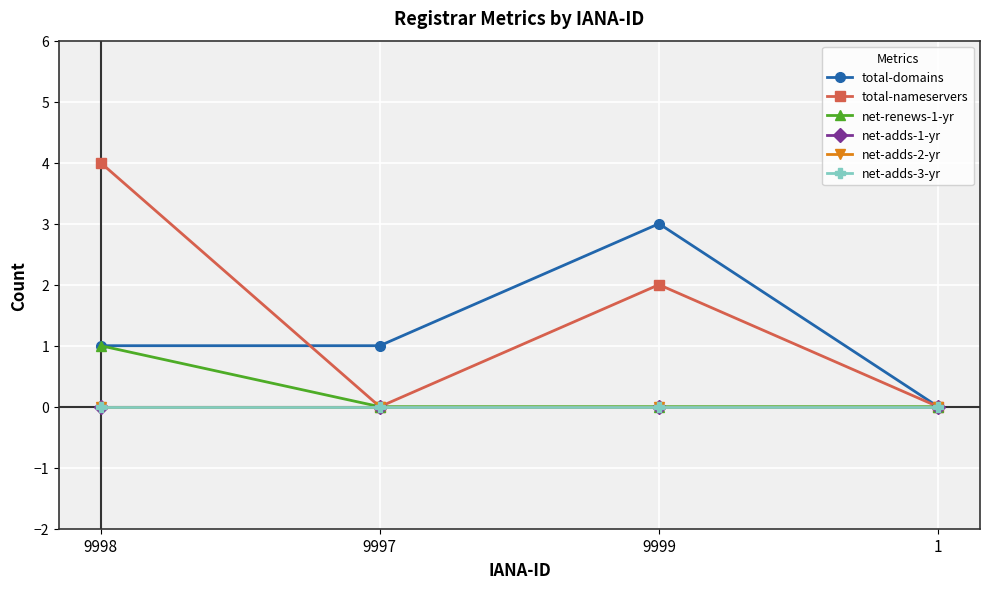

The total-nameservers series shows 2 at 1. True or false?

False